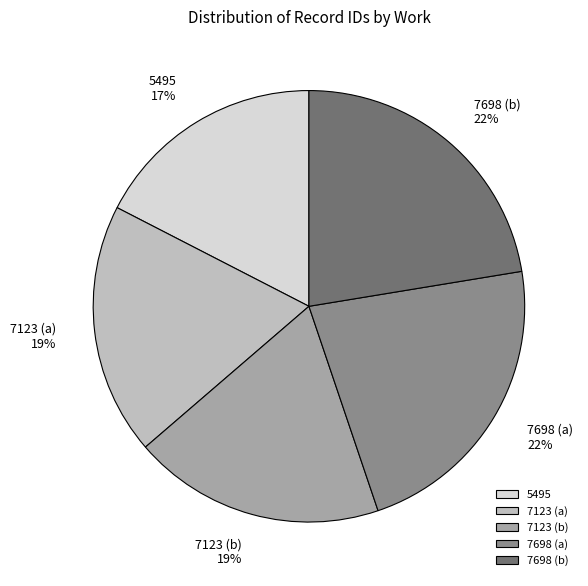

What percentage is the 7698 (a) slice, to the nearest percent?

22%